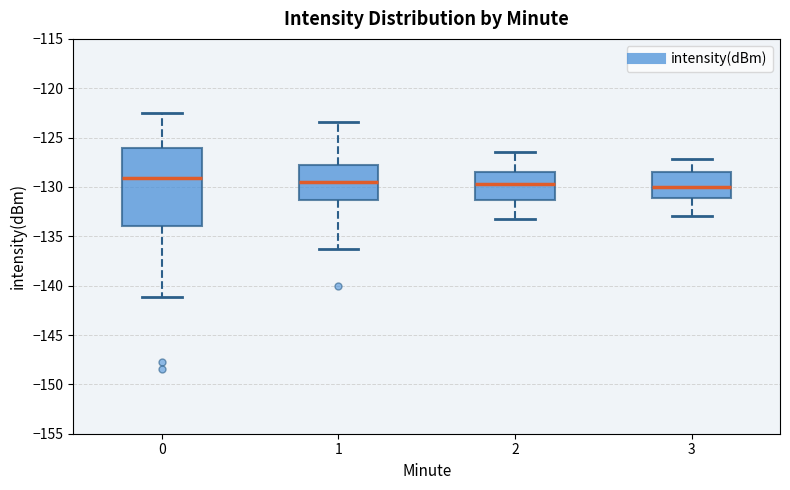

Where does the upper whisker of the box at x = 0 end on the y-axis? The values are not printed on the chart, so give them approximately, as read against the axis.

-122.5